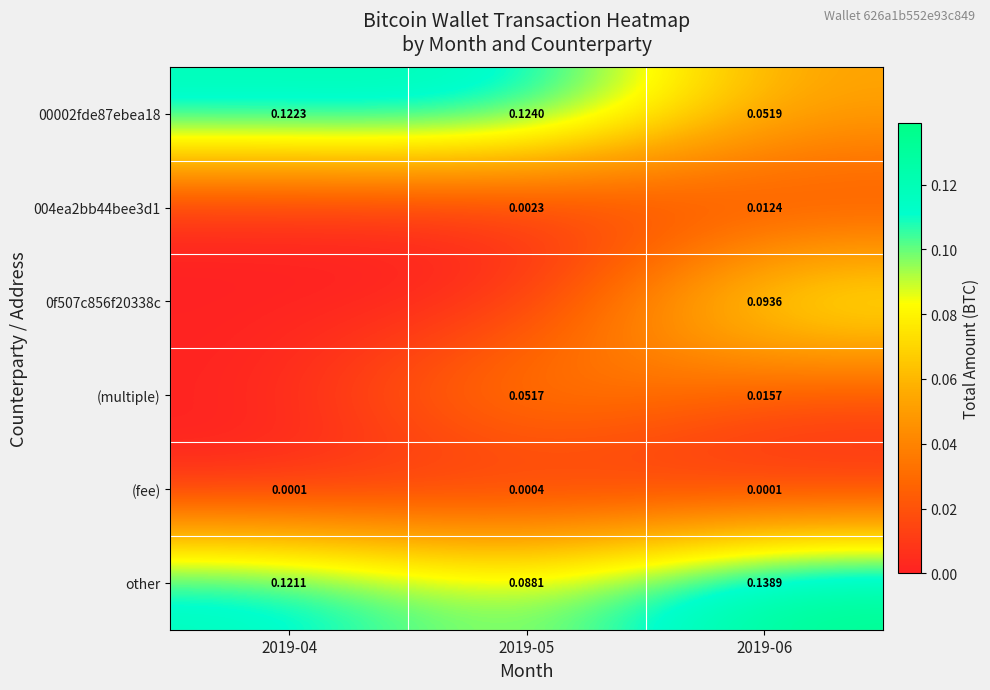

Is the value of (fee) at 2019-06 greater than the value of 00002fde87ebea18 at 2019-04?

No